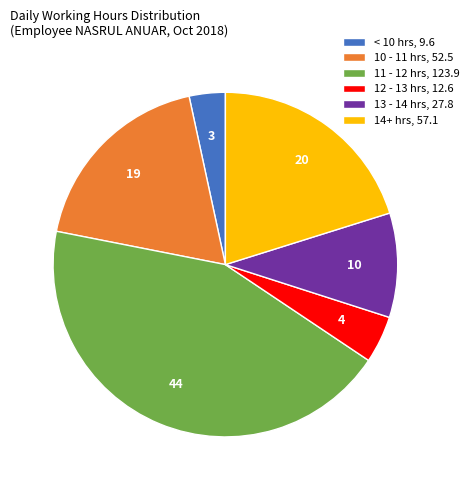

How many segments does this pie chart have?

6